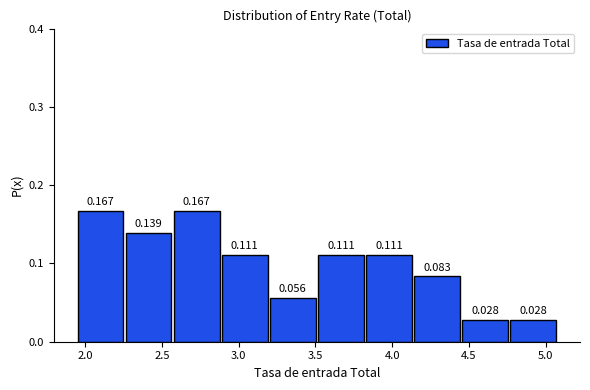

How tall is the bar that spans 4.75 to 5.10 on the x-axis? The bar edges are not printed on the chart, so give them approximately, as read against the axis.

0.028